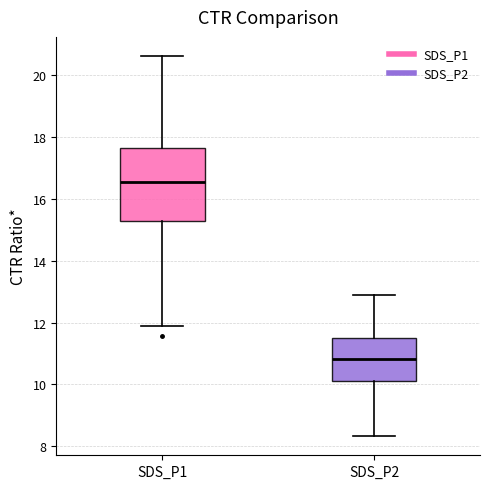

Reading left to right, transcribe this box plot: for each box, give where its median line is, the range the box spans, and where its two whiskers end, as read against the y-axis. The values are not printed on the chart, so give them approximately, as read against the axis.

SDS_P1: median 16.6, box 15.2 to 17.6, whiskers 12.0 to 20.6
SDS_P2: median 10.8, box 10.0 to 11.6, whiskers 8.4 to 12.8